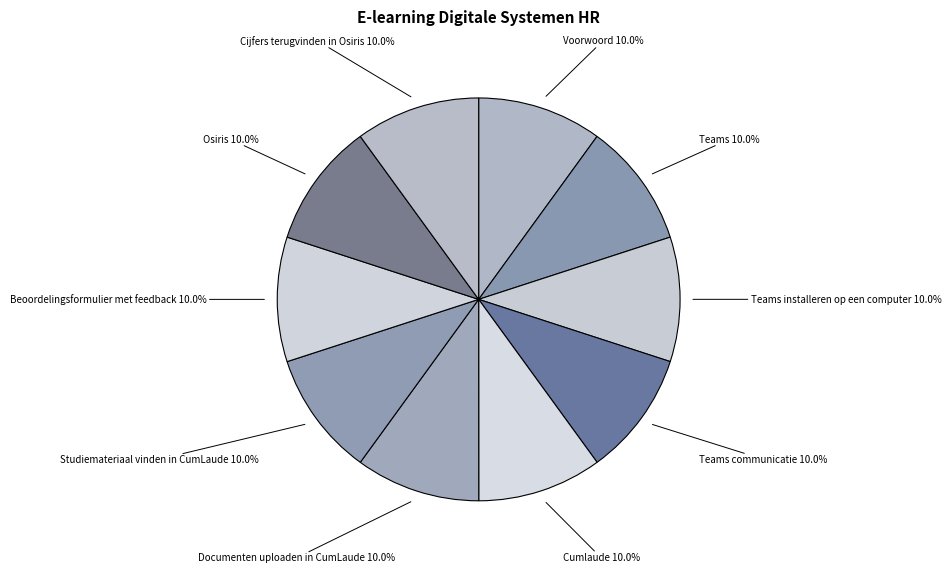

How many segments does this pie chart have?

10